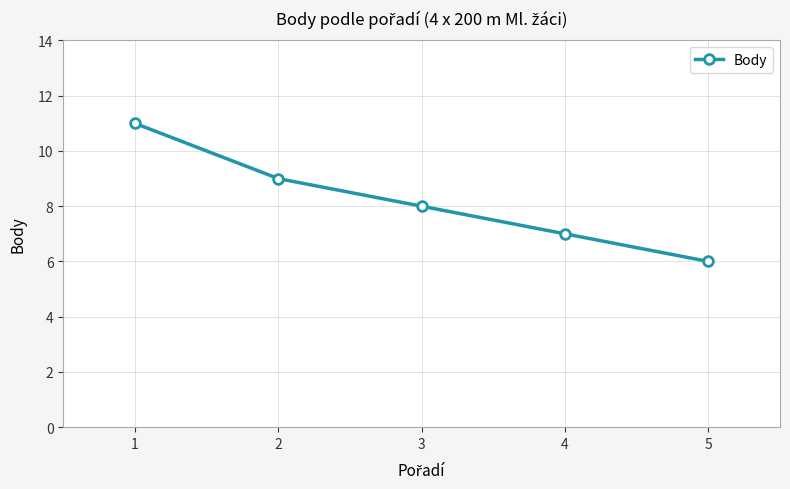

The chart shows a value of 2 at 2. True or false?

False